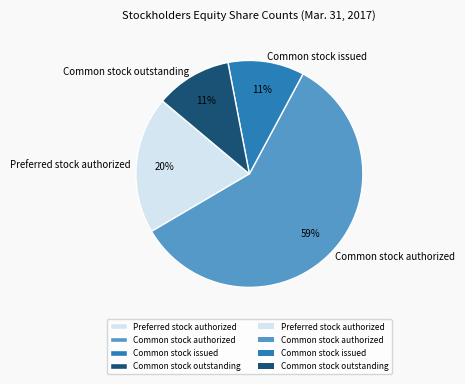

What percentage is the Preferred stock authorized slice, to the nearest percent?

20%